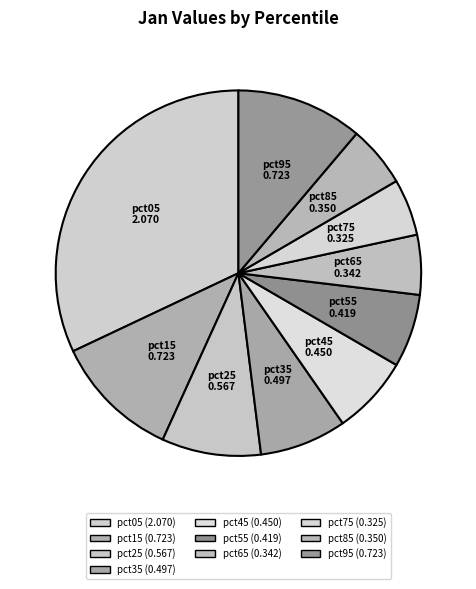

Which slice is the largest?

pct05